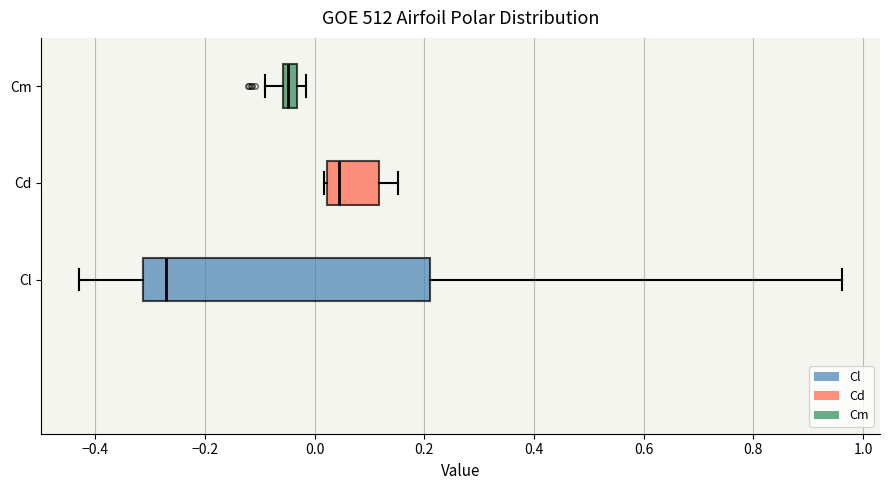

Which box is the widest, from its left edge to its right edge?

Cl